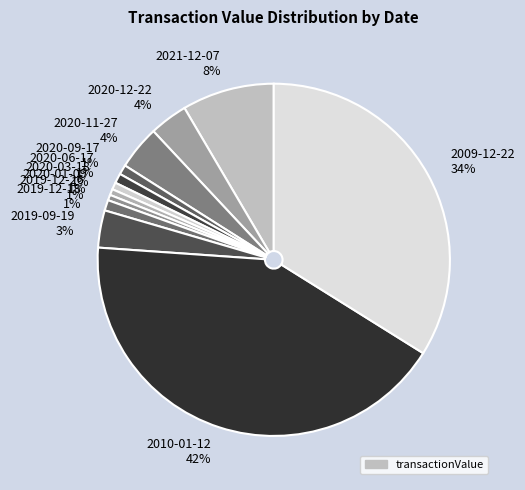

Is it true that 2019-12-18 is 1% of the pie?

True